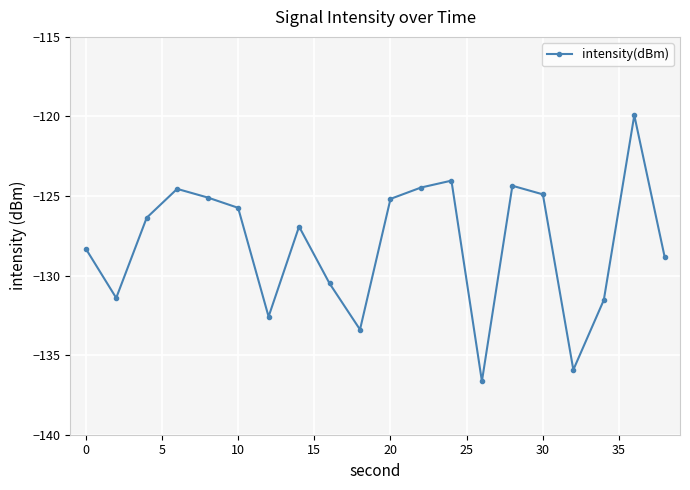

How many interior local valleys (lower than both neighbors) does the data have?

5